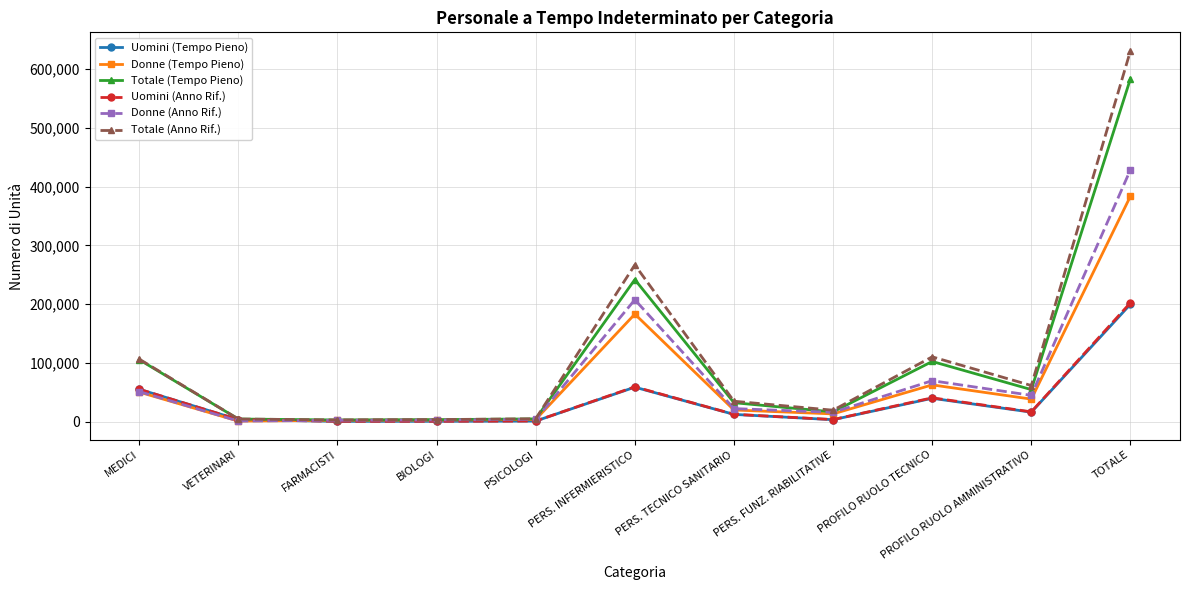

What is the difference between the Uomini (Tempo Pieno) values at PROFILO RUOLO TECNICO and TOTALE?

160027